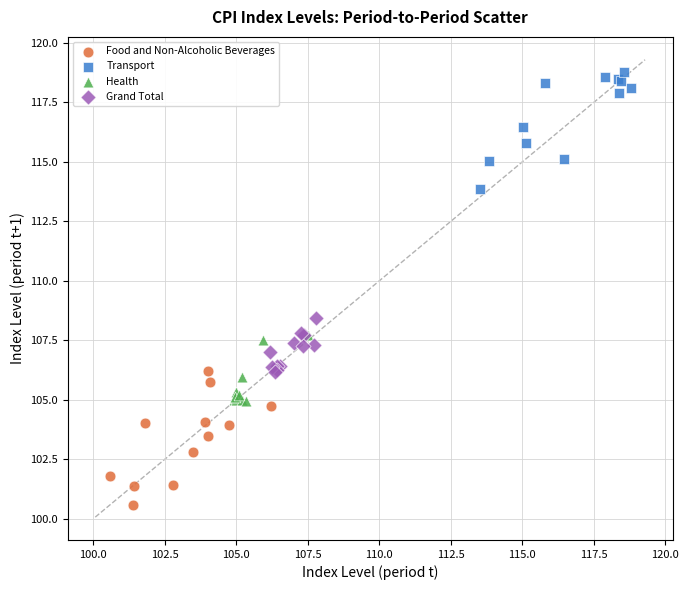

Which series reaches the minimum Y coordinate?

Food and Non-Alcoholic Beverages